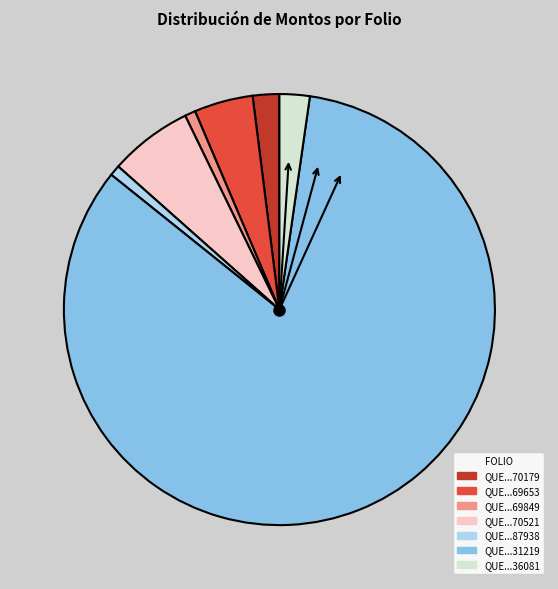

How many segments does this pie chart have?

7